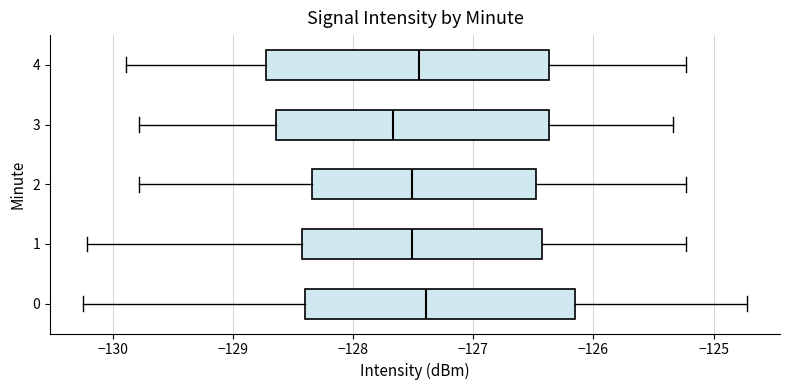

Reading bottom to top, transcribe this box plot: for each box, give where its median line is, the range the box spans, and where its two whiskers end, as read against the x-axis. The values are not printed on the chart, so give them approximately, as read against the axis.

0: median -127.4, box -128.4 to -126.2, whiskers -130.2 to -124.7
1: median -127.5, box -128.4 to -126.4, whiskers -130.2 to -125.2
2: median -127.5, box -128.3 to -126.5, whiskers -129.8 to -125.2
3: median -127.7, box -128.6 to -126.4, whiskers -129.8 to -125.3
4: median -127.4, box -128.7 to -126.4, whiskers -129.9 to -125.2